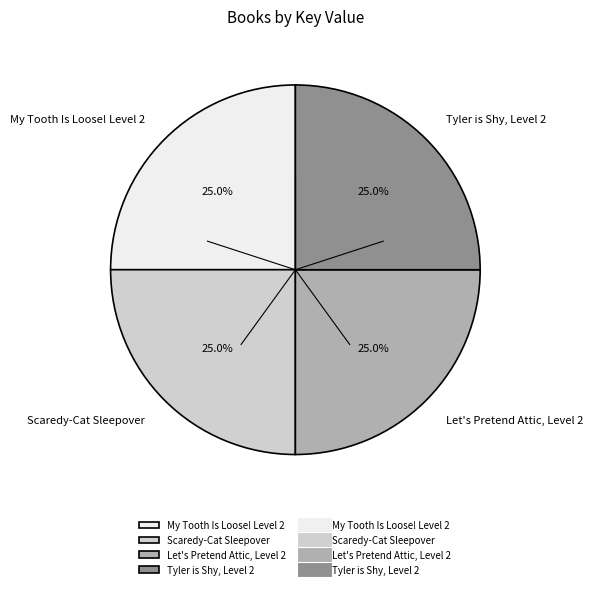

Does My Tooth Is Loose! Level 2 account for over 50% of the chart?

No